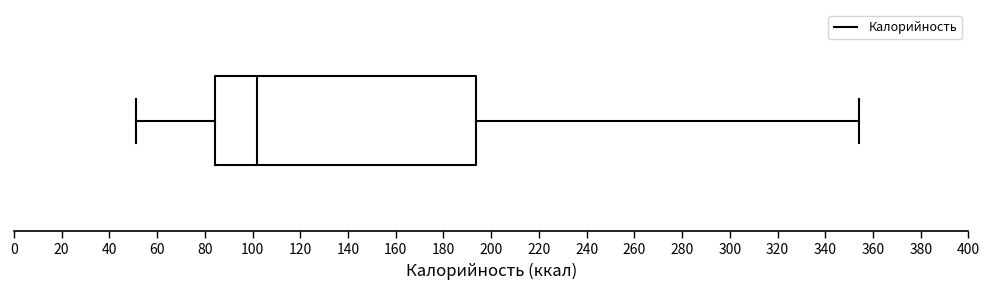

Read this box plot against the x-axis: the position of the median line, the range covered by the box, and the ends of both whiskers. The values are not printed on the chart, so give them approximately, as read against the axis.

median 102, box 84 to 194, whiskers 52 to 354